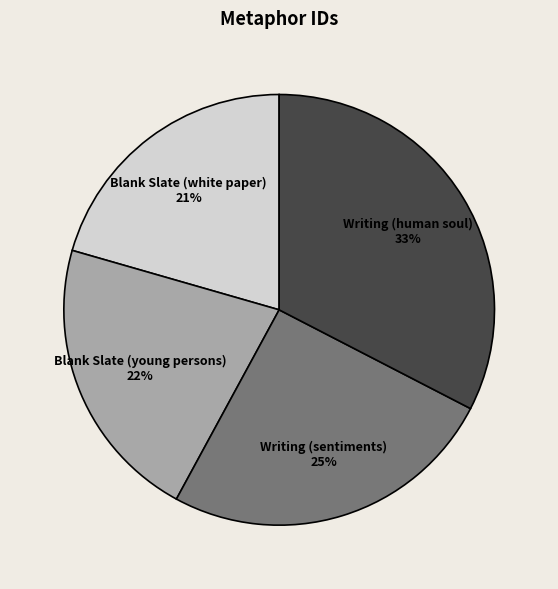

Count the number of slices in the pie.

4